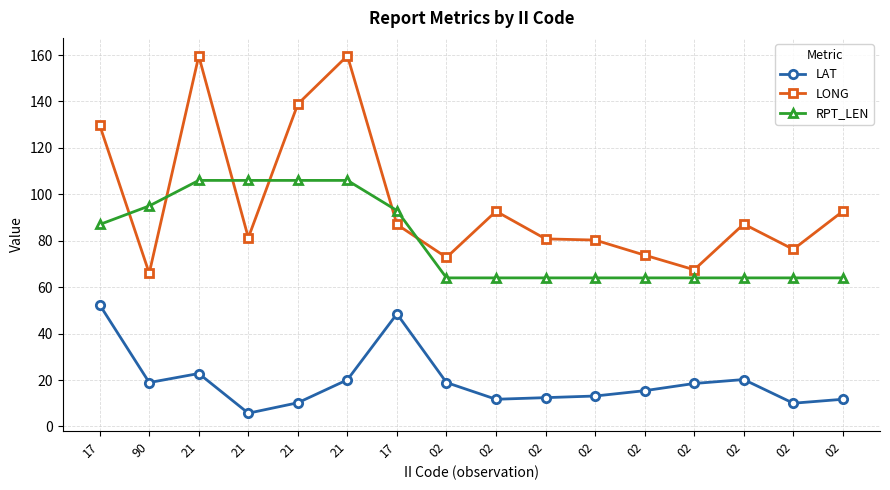

At how many categories does at least one series exceed 120?

4